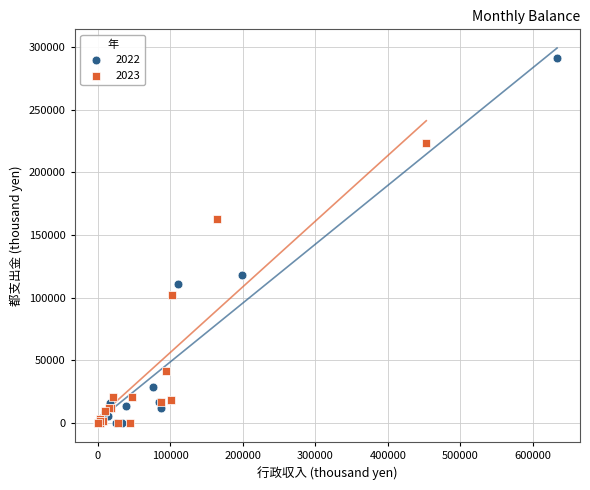

Which series has the widest spread of Y values?

2022